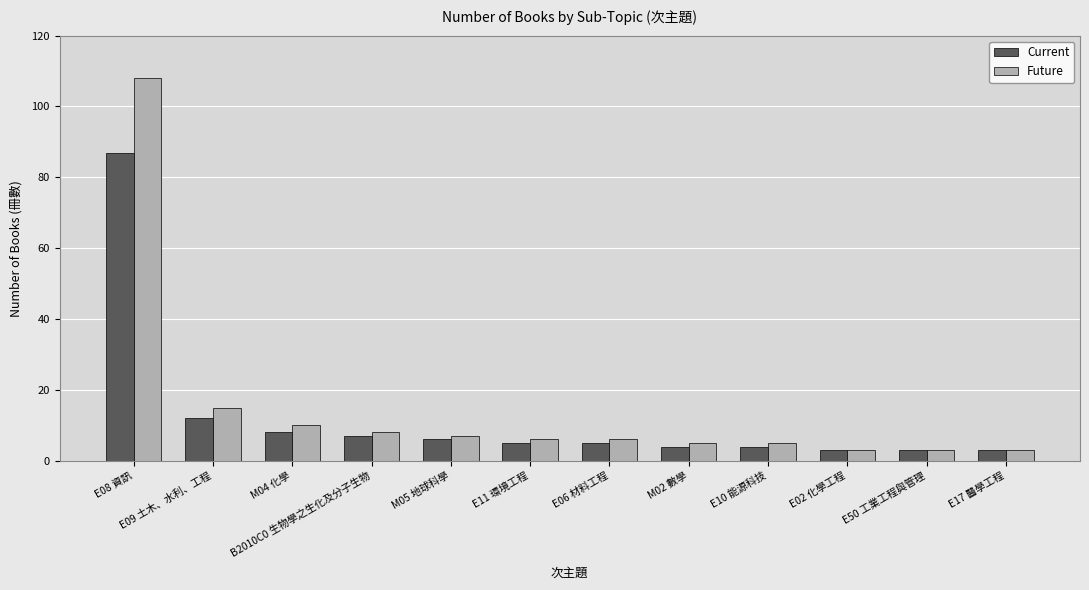

List the series in order of their peak value, lowest first.

Current, Future